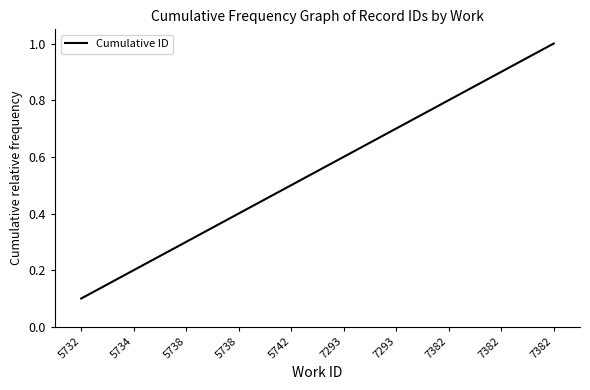

List the labels in order of value, largest first.

7382, 7382, 7382, 7293, 7293, 5742, 5738, 5738, 5734, 5732